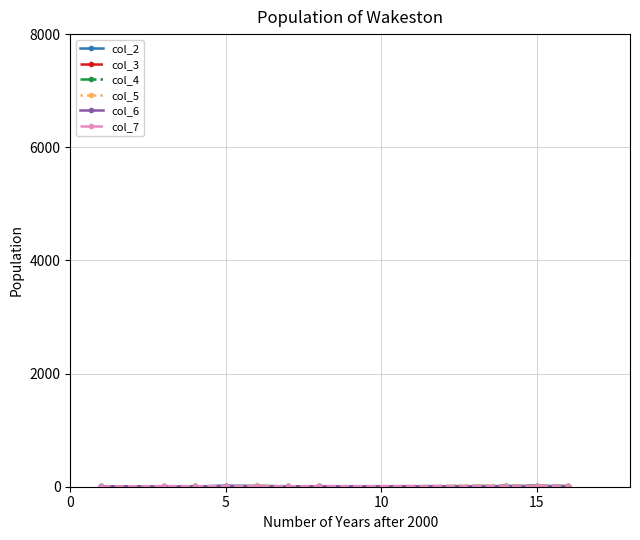

At how many categories does at least one series exceed 1?

10